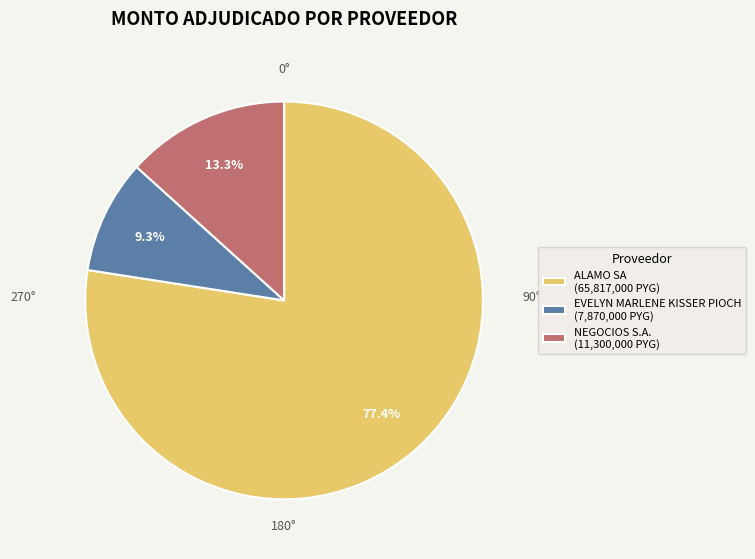

How many slices are in this pie chart?

3